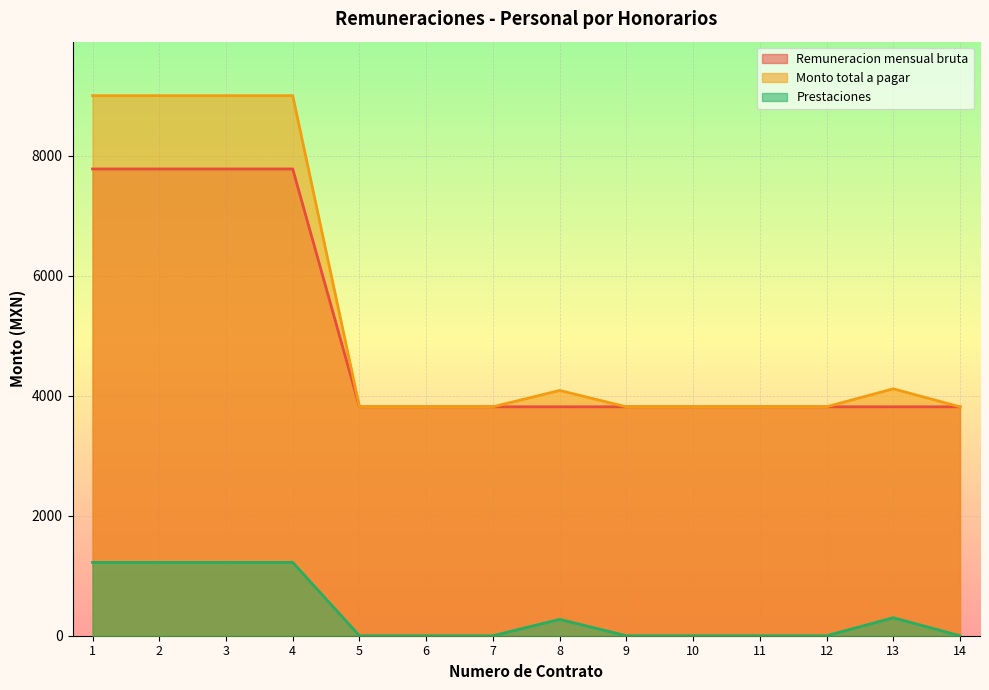

What is the value of the Monto total a pagar point at the 12th from the left?

3815.0